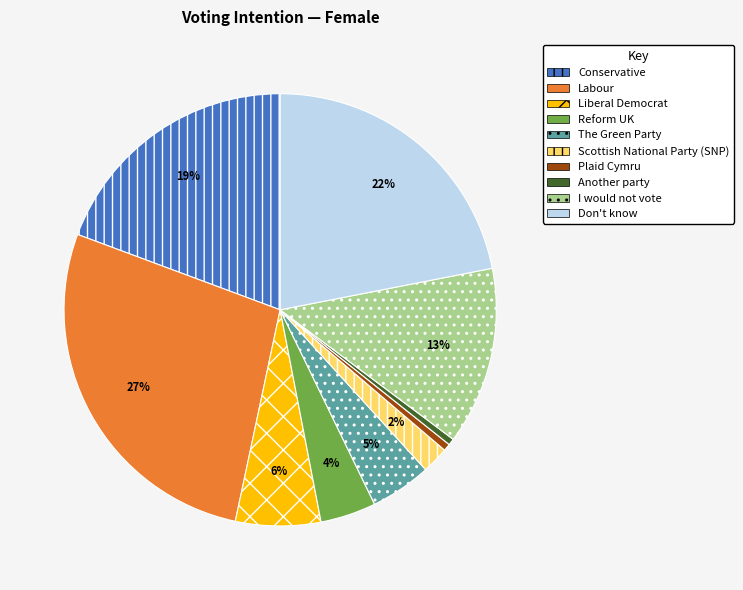

Which has a higher value, Conservative or Scottish National Party (SNP)?

Conservative